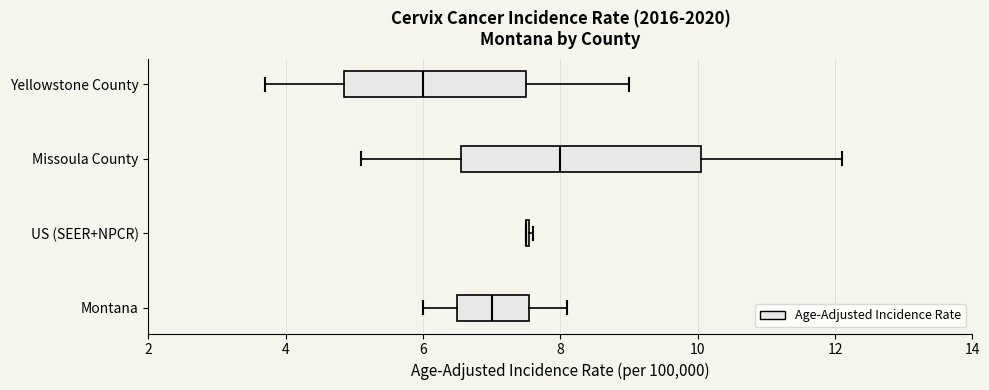

Reading bottom to top, transcribe this box plot: for each box, give where its median line is, the range the box spans, and where its two whiskers end, as read against the x-axis. The values are not printed on the chart, so give them approximately, as read against the axis.

Montana: median 7.0, box 6.6 to 7.6, whiskers 6.0 to 8.2
US (SEER+NPCR): box collapsed to a line at 7.6, whiskers 7.6 to 7.6
Missoula County: median 8.0, box 6.6 to 10.0, whiskers 5.2 to 12.2
Yellowstone County: median 6.0, box 4.8 to 7.6, whiskers 3.8 to 9.0